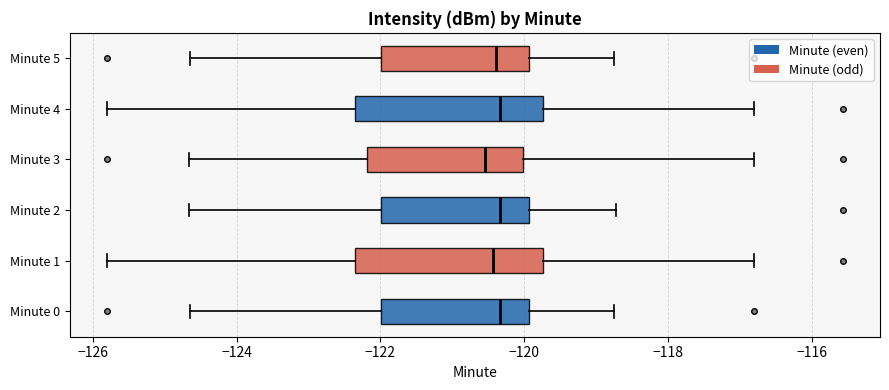

Where does the median line of the box for Minute 4 sit on the x-axis? The values are not printed on the chart, so give them approximately, as read against the axis.

-120.4